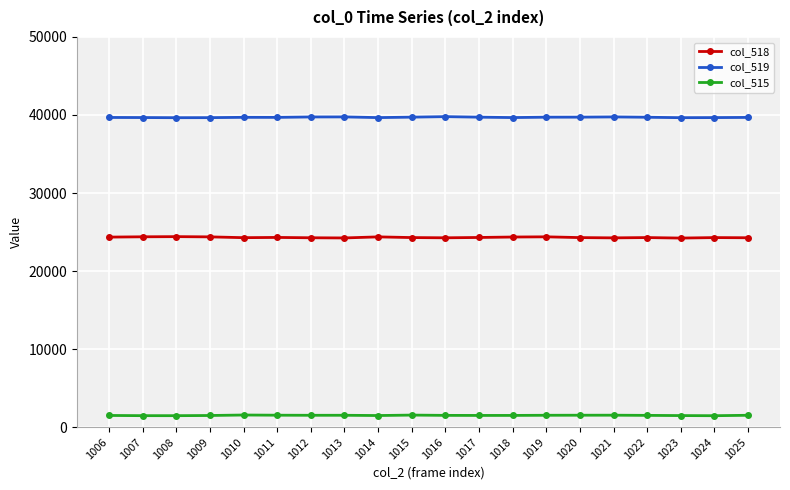

True or false: col_518 has more than 1 interior local peaks.

True